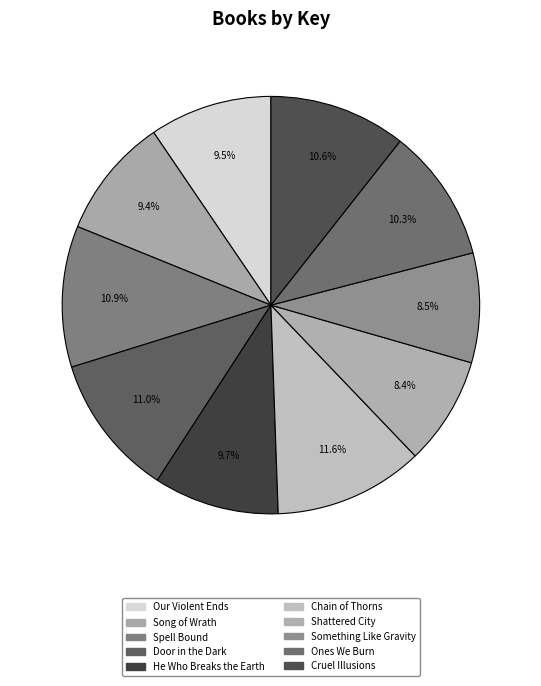

What is the largest slice in the pie chart?

Chain of Thorns